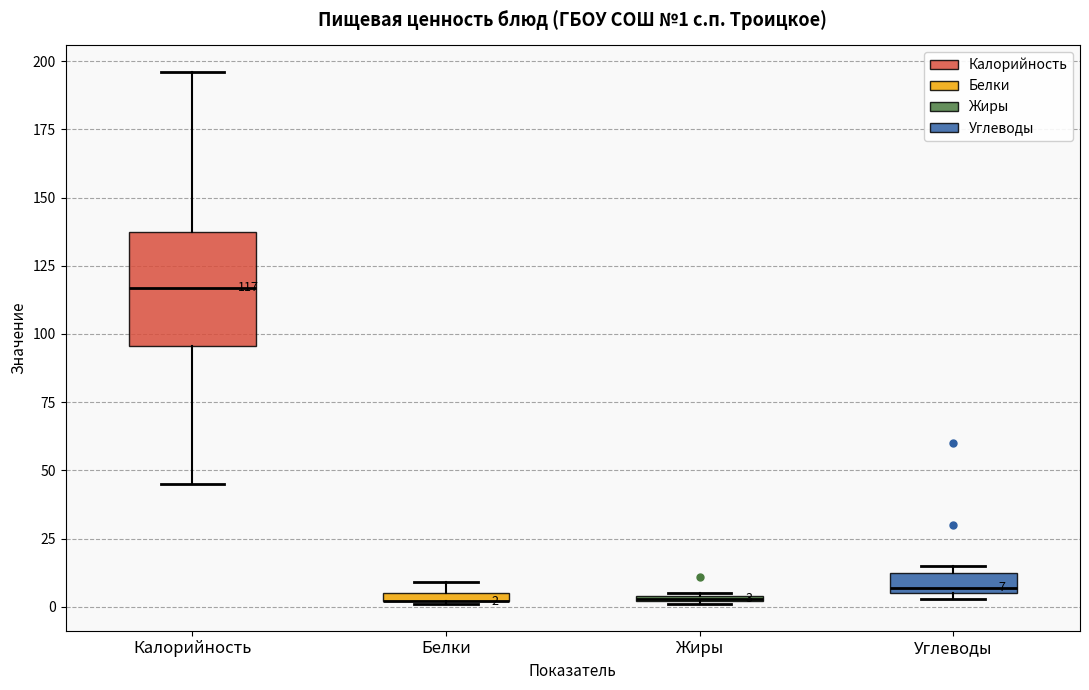

Comparing the boxes themselves (not the whiskers), which one is the tallest?

Калорийность